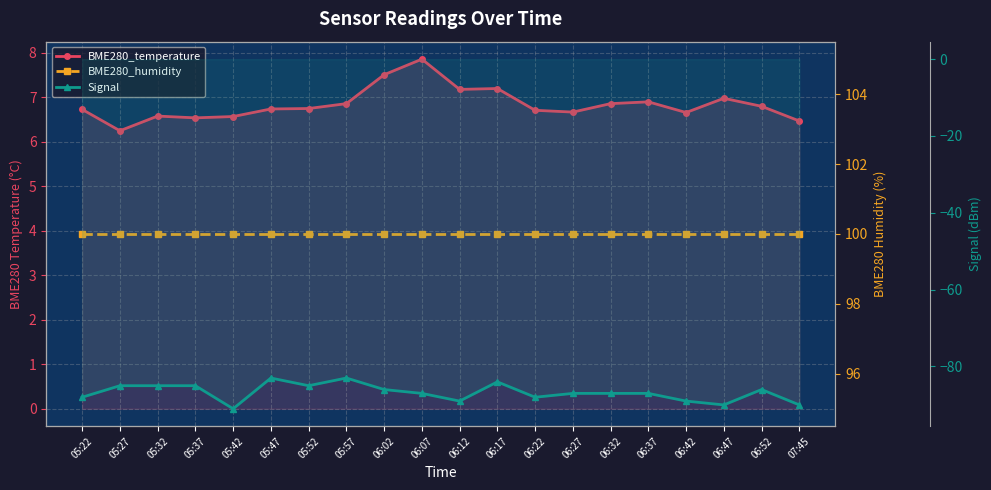

What value does the Signal series have at 06:07?

-87.0